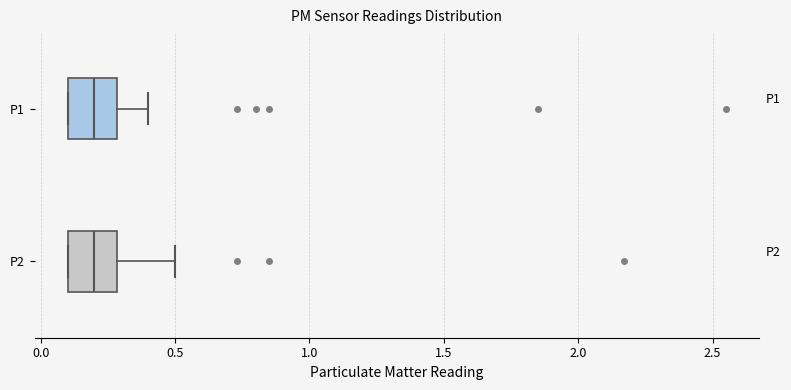

Reading bottom to top, read every box against the x-axis: the position of its median line, the range the box covers, and the ends of its whiskers. The values are not printed on the chart, so give them approximately, as read against the axis.

P2: median 0.2, box 0.1 to 0.3, whiskers 0.1 to 0.5
P1: median 0.2, box 0.1 to 0.3, whiskers 0.1 to 0.4